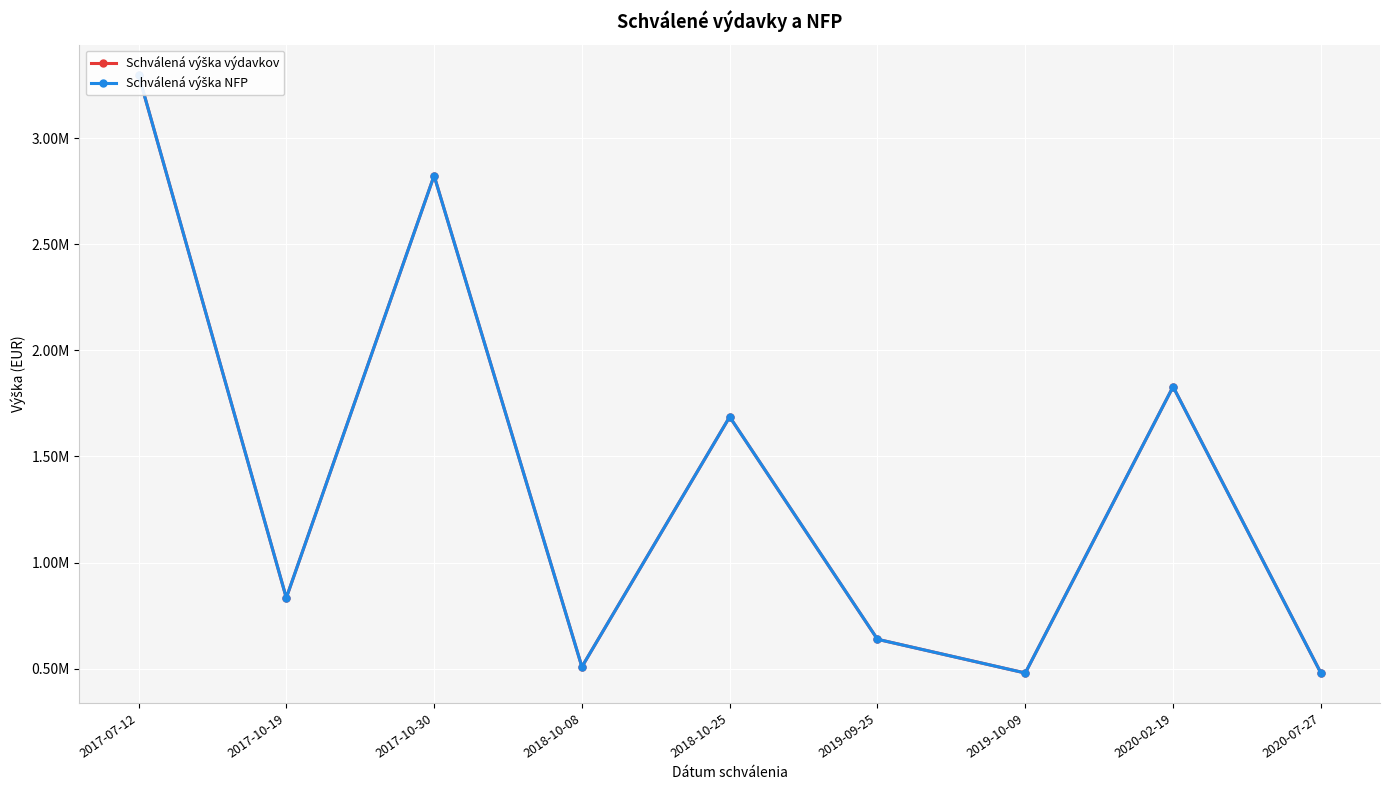

True or false: Schválená výška NFP and Schválená výška výdavkov intersect in this chart.

False